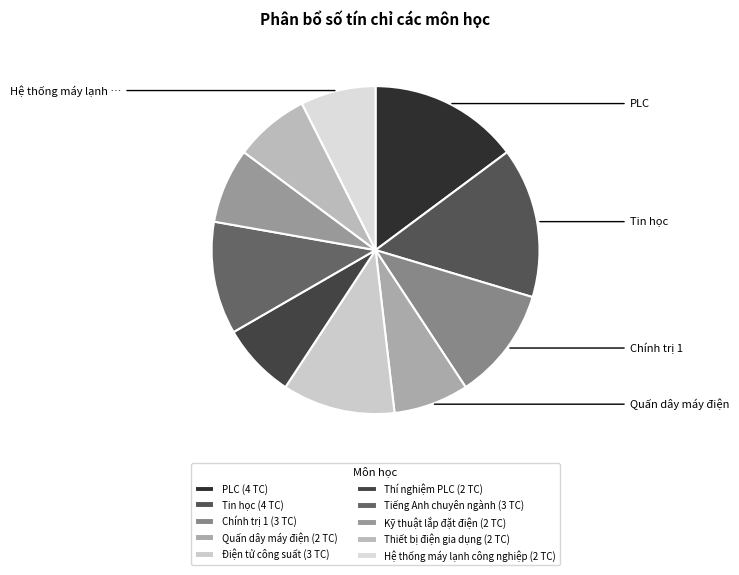

The Kỹ thuật lắp đặt điện slice represents 7% of the pie. True or false?

True